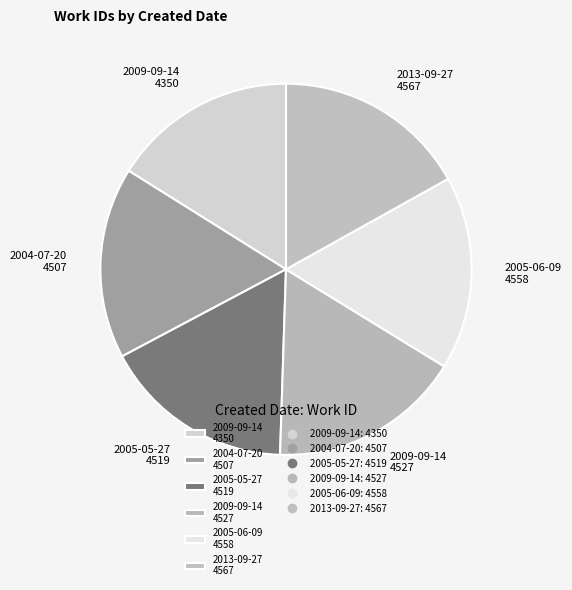

Approximately how many times larger is the value at 2013-09-27 4567 compared to 2004-07-20 4507?

1.0